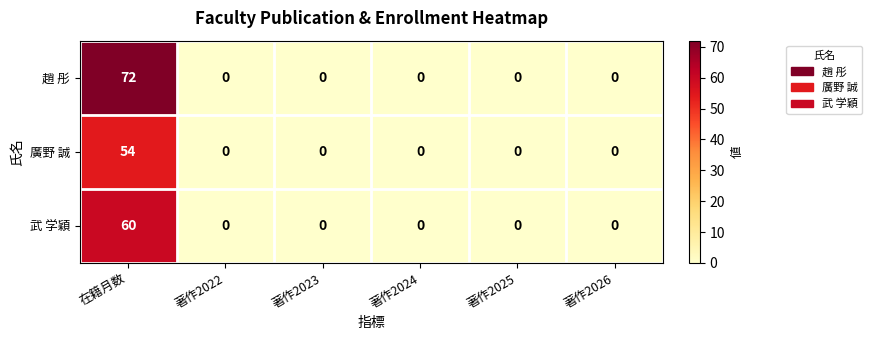

At which category is the sum across all series the highest?

在籍月数